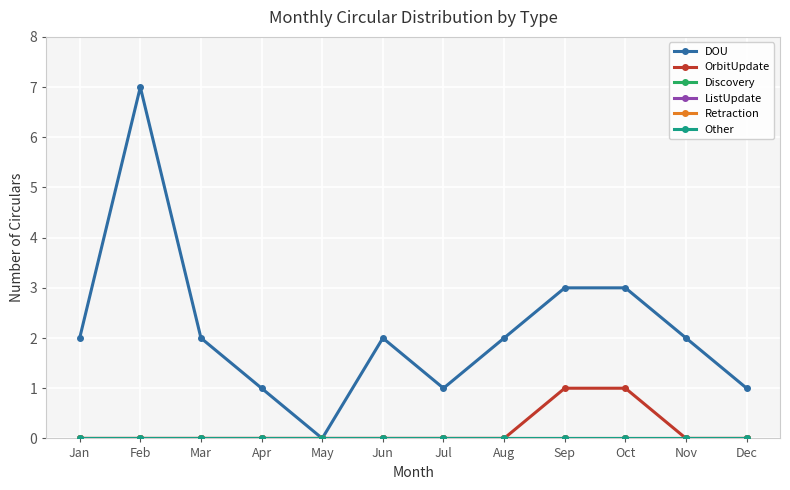

Which category has the lowest value across all series?

May